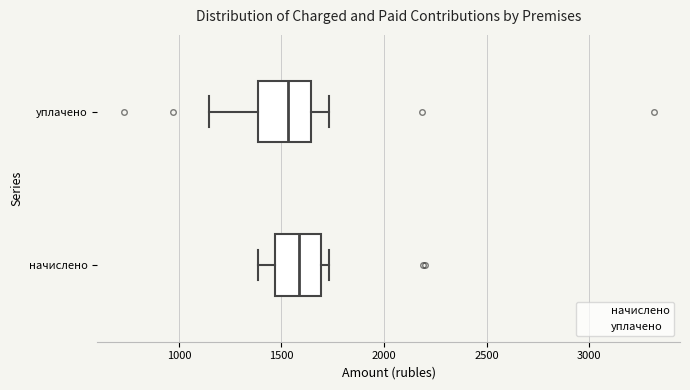

Reading bottom to top, transcribe this box plot: for each box, give where its median line is, the range the box spans, and where its two whiskers end, as read against the x-axis. The values are not printed on the chart, so give them approximately, as read against the axis.

начислено: median 1600, box 1450 to 1700, whiskers 1400 to 1750
уплачено: median 1550, box 1400 to 1650, whiskers 1150 to 1750